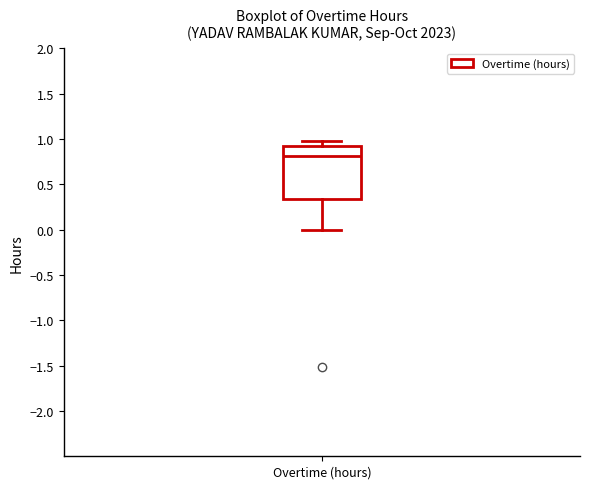

Where is the upper edge of the box for Overtime (hours) on the y-axis? The values are not printed on the chart, so give them approximately, as read against the axis.

0.90